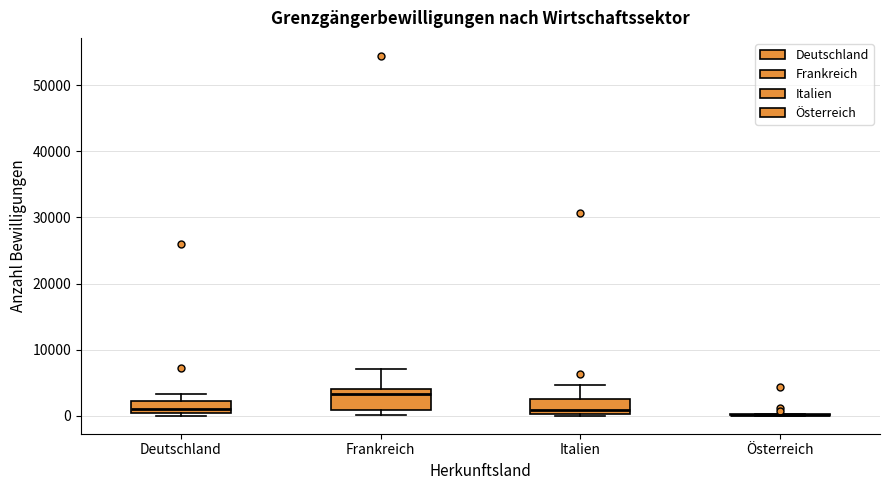

Reading left to right, transcribe this box plot: for each box, give where its median line is, the range the box spans, and where its two whiskers end, as read against the y-axis. The values are not printed on the chart, so give them approximately, as read against the axis.

Deutschland: median 1000, box 0 to 2000, whiskers 0 (just below the box's lower edge) to 3000
Frankreich: median 3000, box 1000 to 4000, whiskers 0 to 7000
Italien: median 1000, box 0 to 3000, whiskers 0 (just below the box's lower edge) to 5000
Österreich: box collapsed to a line at 0, whiskers 0 to 0